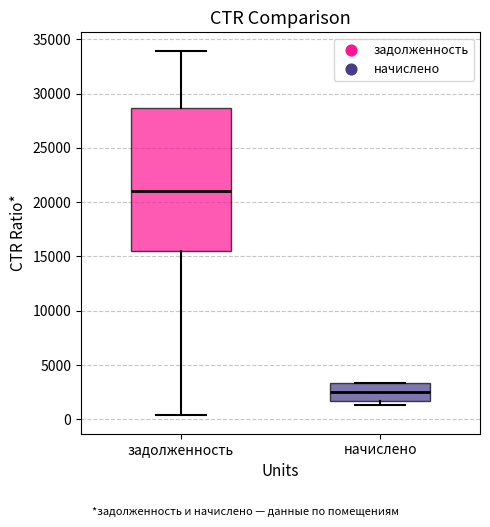

Reading left to right, read every box against the y-axis: the position of its median line, the range the box covers, and the ends of its whiskers. The values are not printed on the chart, so give them approximately, as read against the axis.

задолженность: median 21000, box 15500 to 28500, whiskers 500 to 34000
начислено: median 2500, box 1500 to 3500, whiskers 1500 (just below the box's lower edge) to 3500